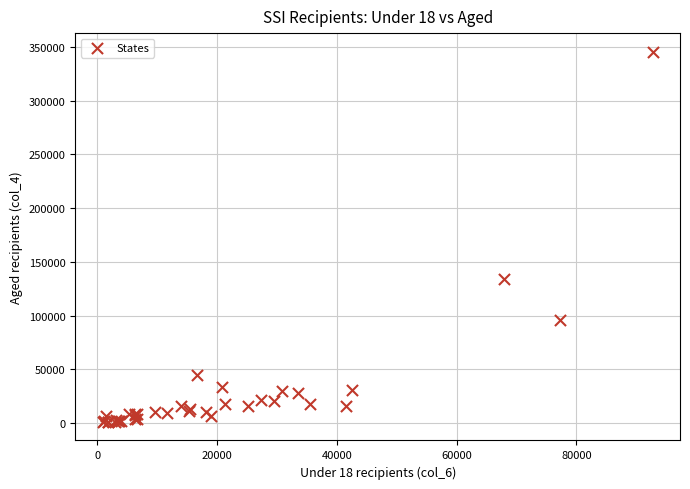

What Y value in the scatter plot is closest to 173305?

133964